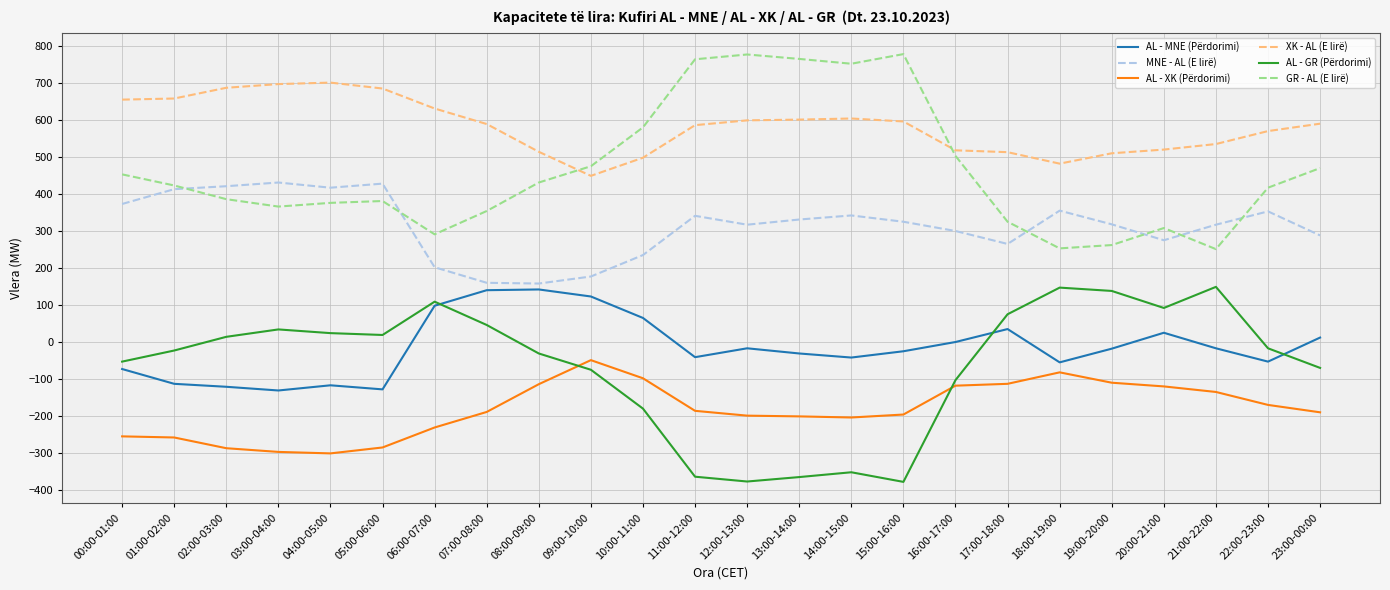

True or false: AL - GR (Përdorimi) and GR - AL (E lirë) cross at least once.

False